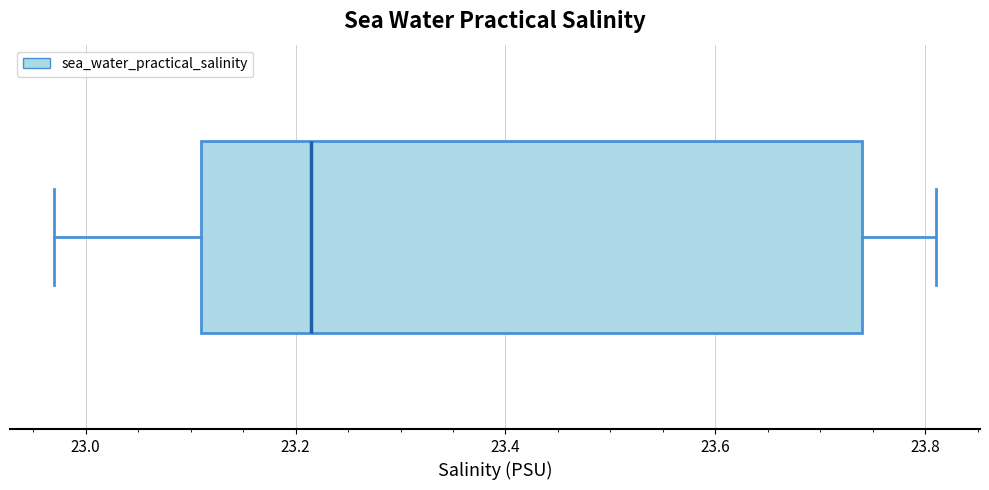

Read this box plot against the x-axis: the position of the median line, the range covered by the box, and the ends of both whiskers. The values are not printed on the chart, so give them approximately, as read against the axis.

median 23.22, box 23.12 to 23.74, whiskers 22.98 to 23.82